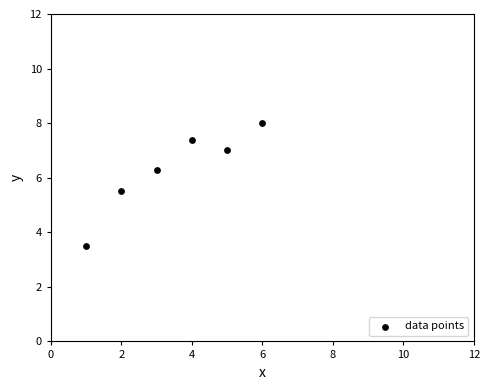

What Y value in the scatter plot is closest to 5?

5.5